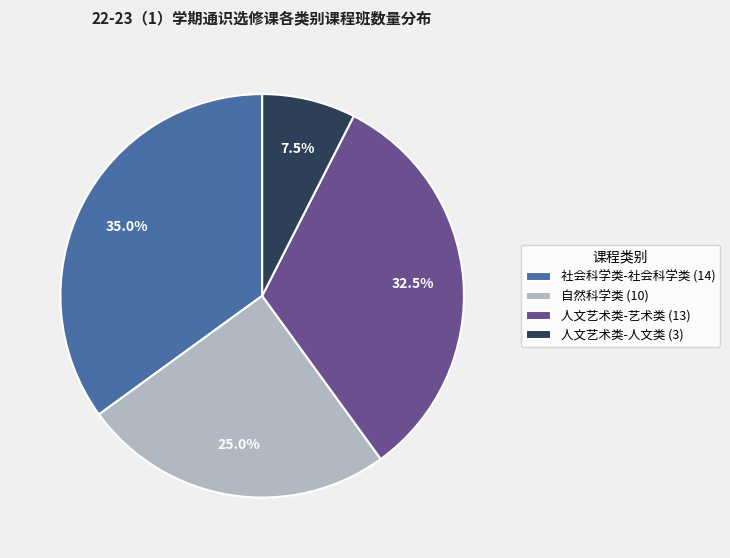

True or false: 社会科学类-社会科学类 accounts for 46% of the total.

False